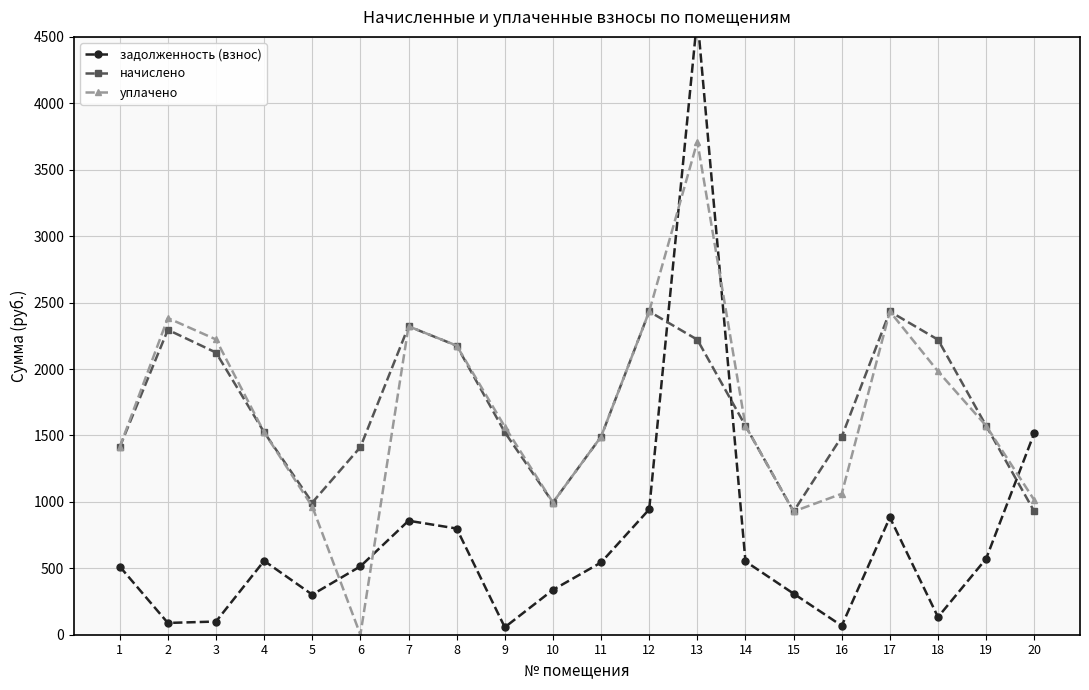

How many intersections are there between начислено and задолженность (взнос)?

3